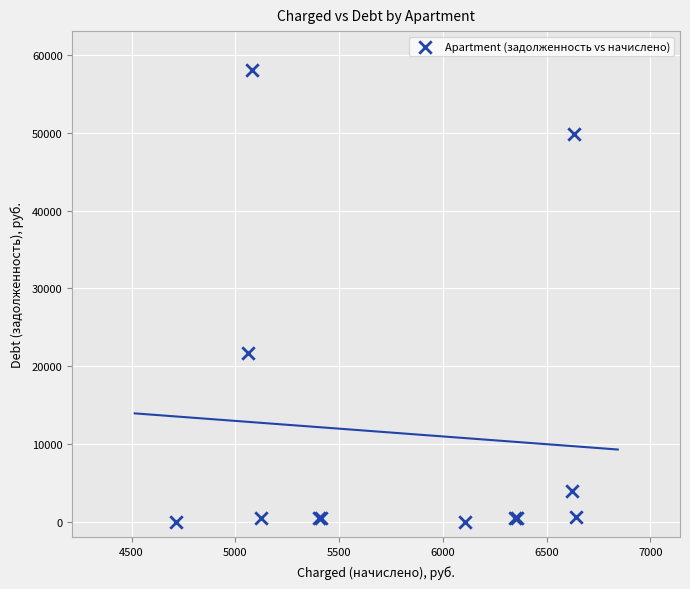

What Y value in the scatter plot is closest to 29039?

21681.8